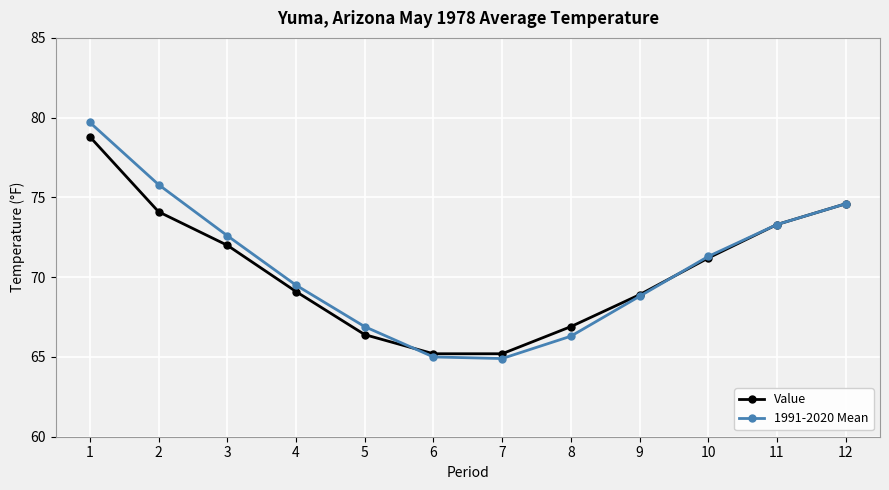

Which series changed the most between 1 and 7?

1991-2020 Mean